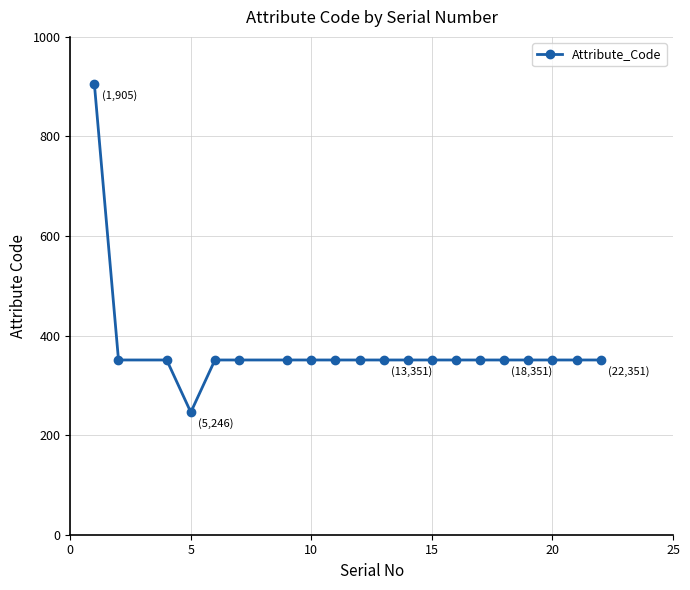

What is the smallest value displayed?

246